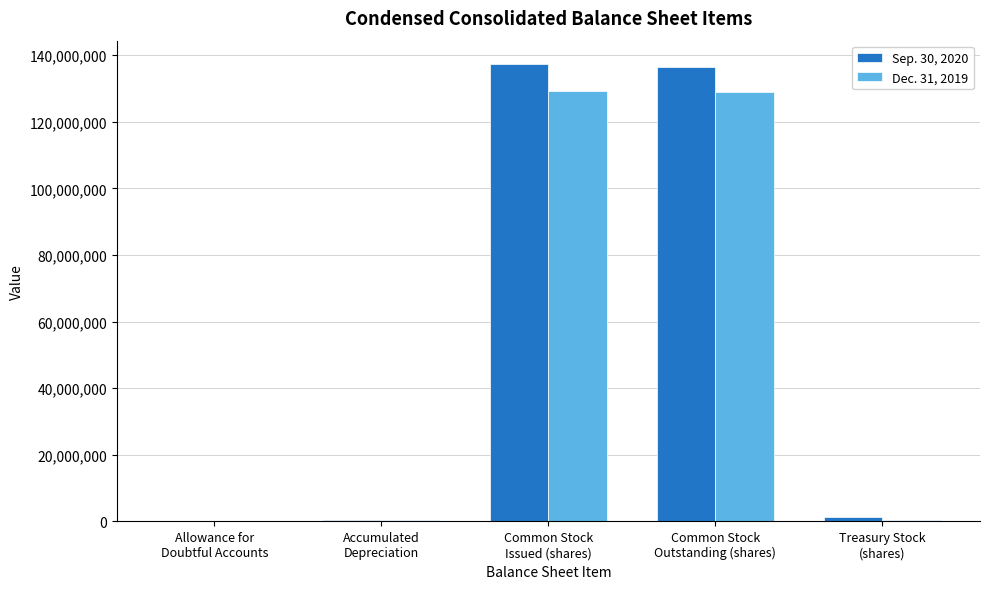

What is the sum of all Dec. 31, 2019 values?

259069730